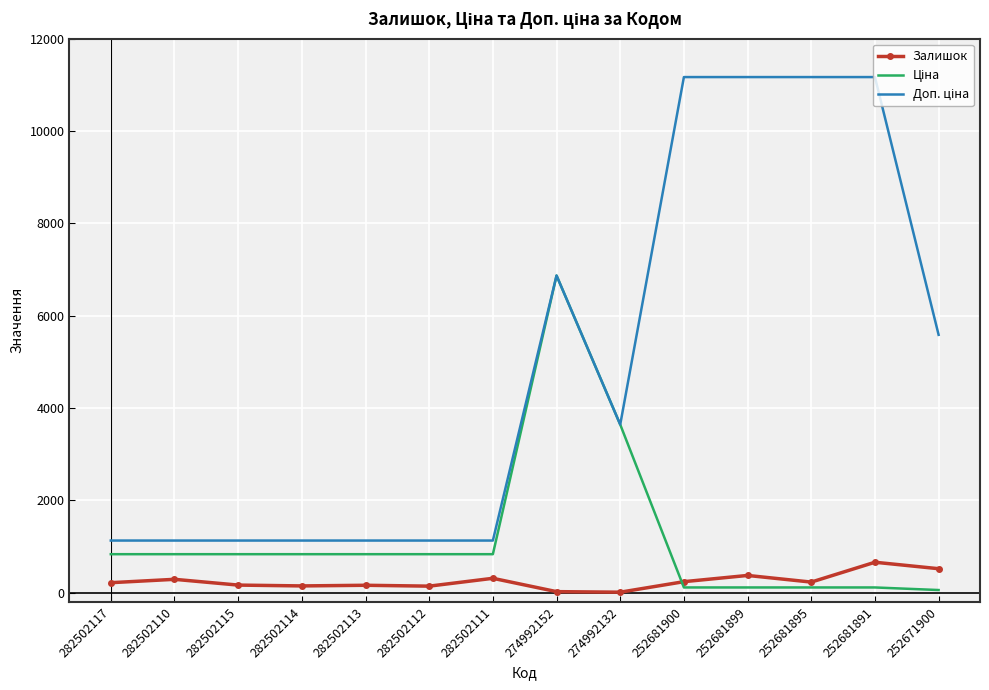

What is the minimum value shown in the chart?

9.0